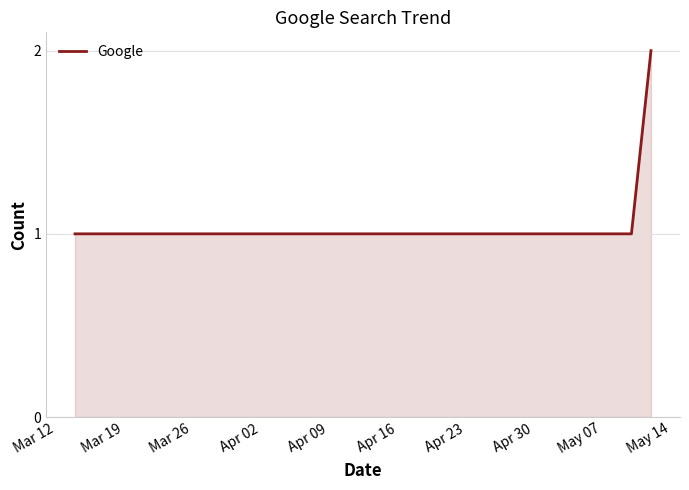

True or false: the data has more than 2 interior local peaks.

False